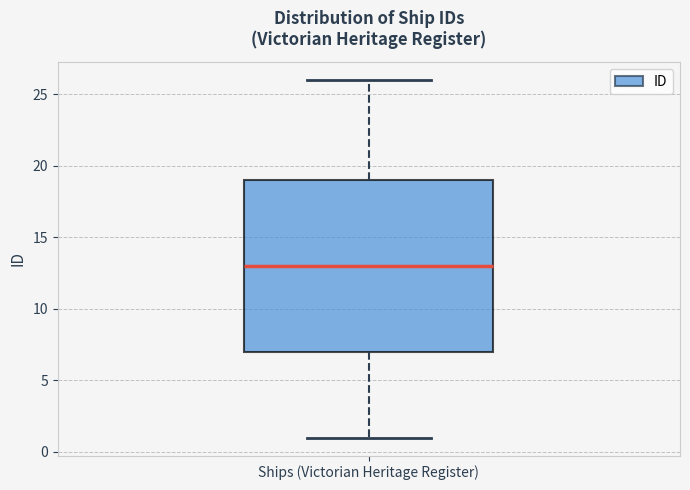

Read this box plot against the y-axis: the position of the median line, the range covered by the box, and the ends of both whiskers. The values are not printed on the chart, so give them approximately, as read against the axis.

median 13, box 7 to 19, whiskers 1 to 26